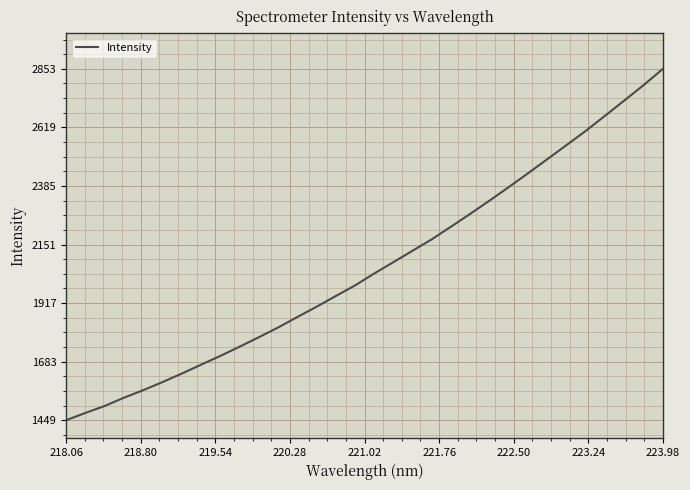

What is the maximum value shown in the chart?

2852.8